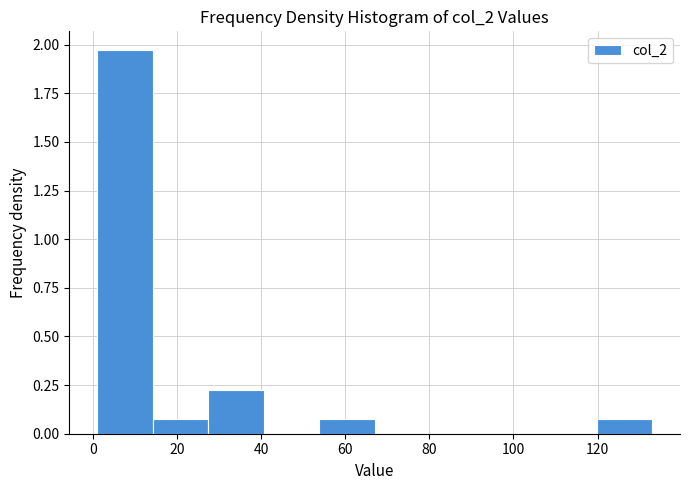

Over which range of the x-axis is the bar tallest?

1.0 to 14.2